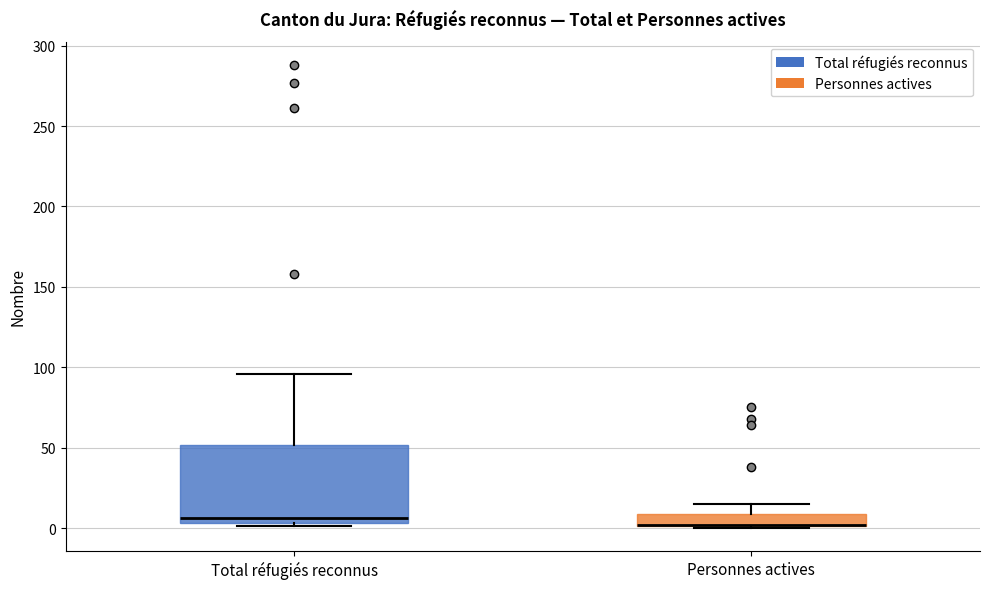

Reading left to right, transcribe this box plot: for each box, give where its median line is, the range the box spans, and where its two whiskers end, as read against the y-axis. The values are not printed on the chart, so give them approximately, as read against the axis.

Total réfugiés reconnus: median 5 (just above the box's lower edge), box 5 to 50, whiskers 0 to 95
Personnes actives: median 0 (drawn on the box's lower edge), box 0 to 10, whiskers 0 to 15